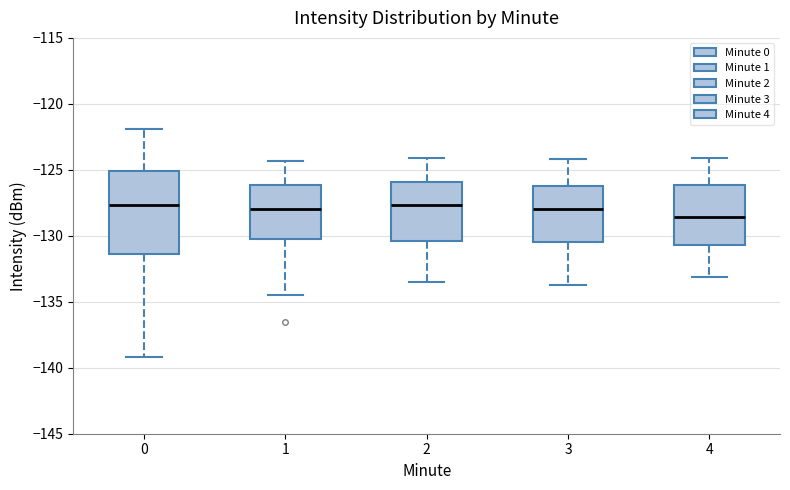

Reading left to right, transcribe this box plot: for each box, give where its median line is, the range the box spans, and where its two whiskers end, as read against the y-axis. The values are not printed on the chart, so give them approximately, as read against the axis.

0: median -127.5, box -131.5 to -125.0, whiskers -139.0 to -122.0
1: median -128.0, box -130.5 to -126.0, whiskers -134.5 to -124.5
2: median -127.5, box -130.5 to -126.0, whiskers -133.5 to -124.0
3: median -128.0, box -130.5 to -126.0, whiskers -133.5 to -124.0
4: median -128.5, box -130.5 to -126.0, whiskers -133.0 to -124.0